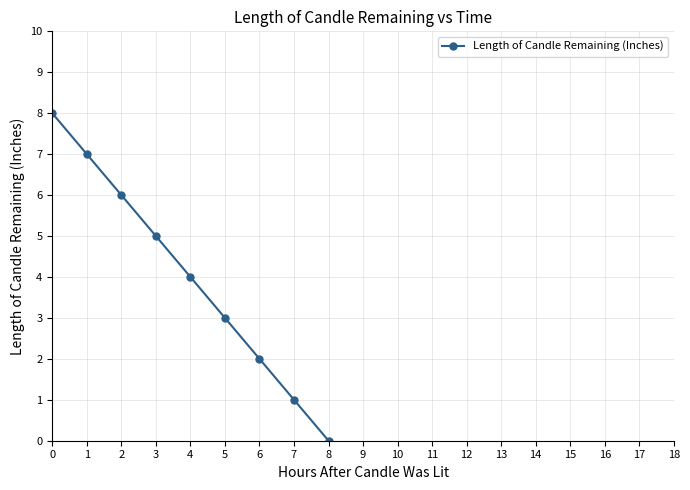

What is the maximum value shown in the chart?

8